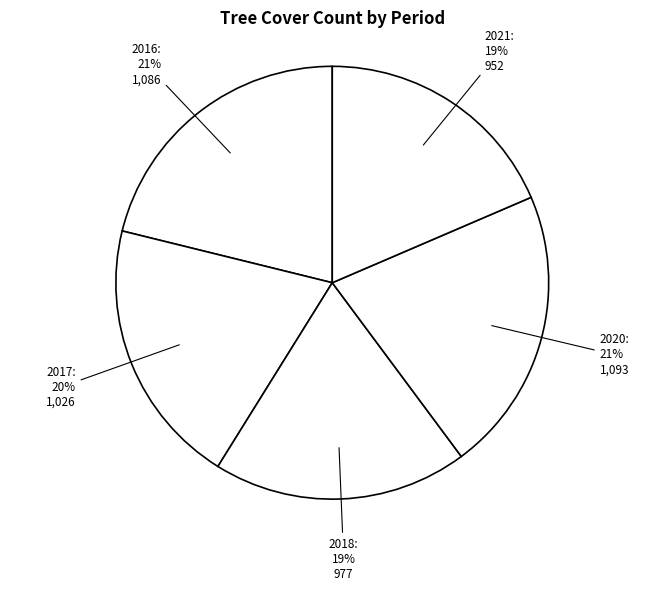

How many segments does this pie chart have?

5